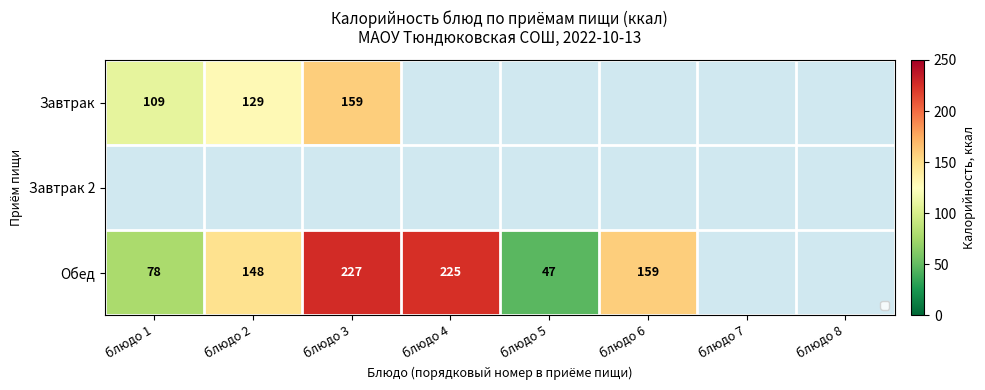

The value of Обед at блюдо 3 is 227. True or false?

True